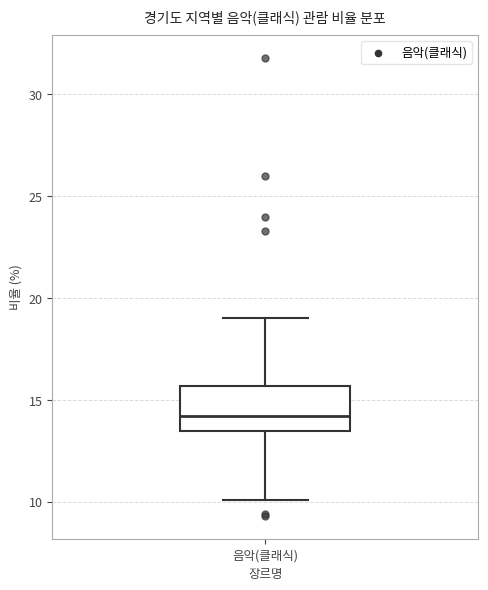

Read this box plot against the y-axis: the position of the median line, the range covered by the box, and the ends of both whiskers. The values are not printed on the chart, so give them approximately, as read against the axis.

median 14.0, box 13.5 to 15.5, whiskers 10.0 to 19.0